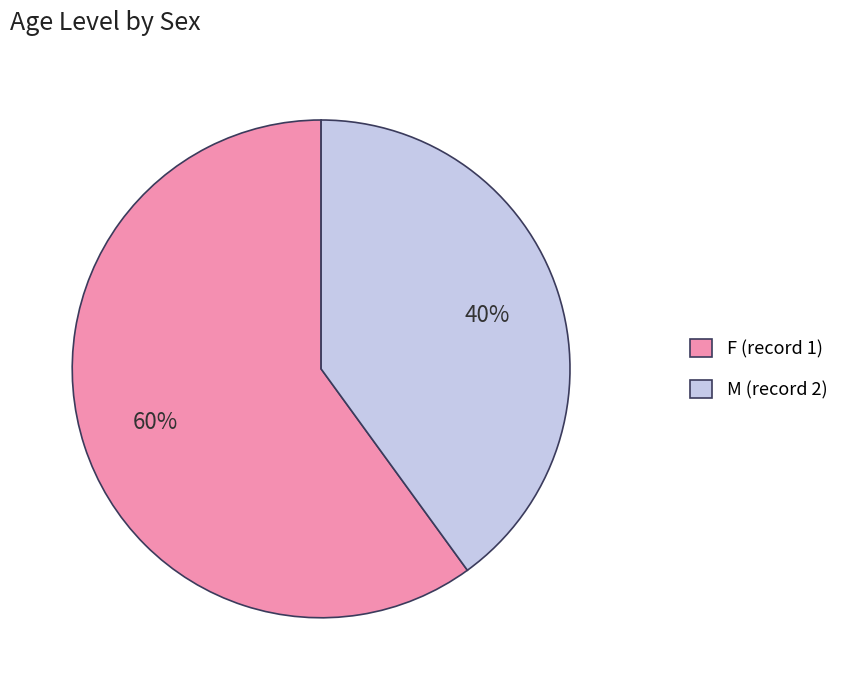

How many slices are in this pie chart?

2